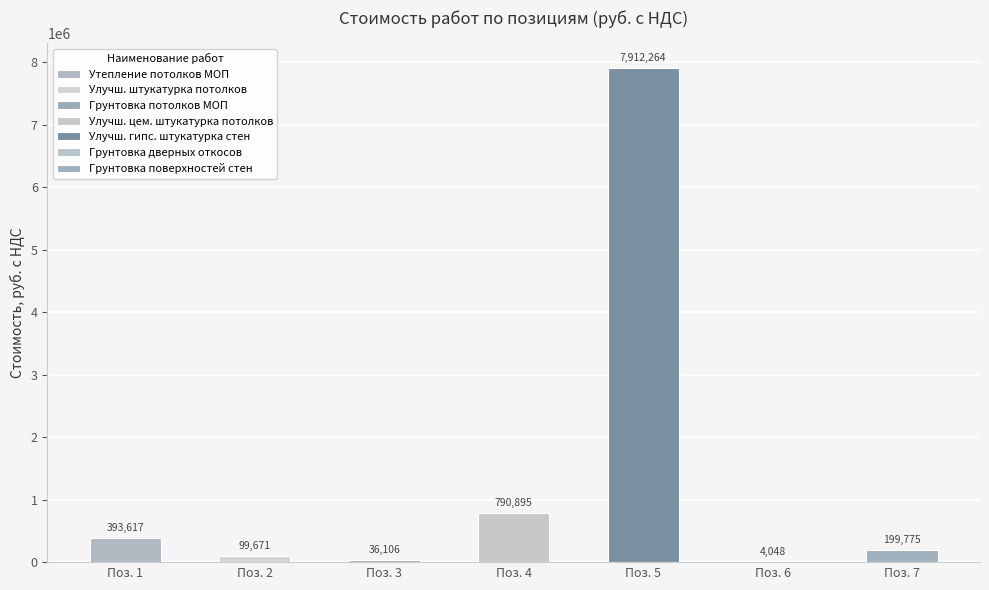

Where is the data nearest to the value 3958156?

Улучшенная цементная штукатурка потолков